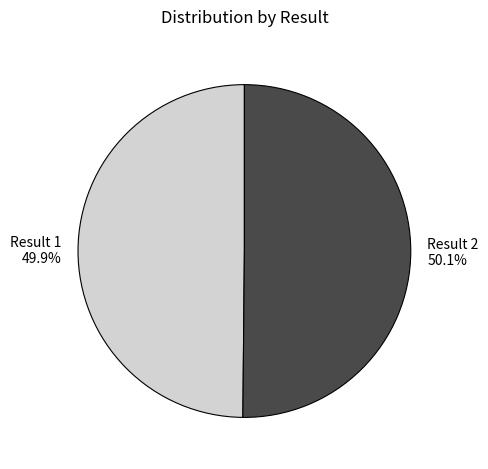

Is the sum of Result 1 and Result 2 greater than half?

Yes